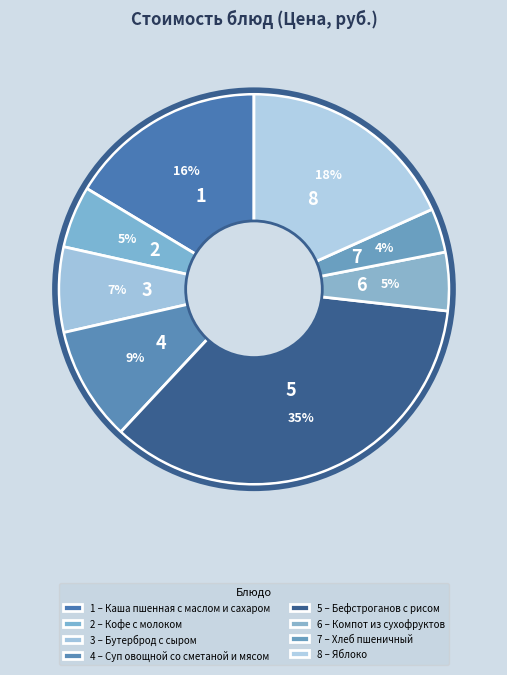

Count the number of slices in the pie.

8